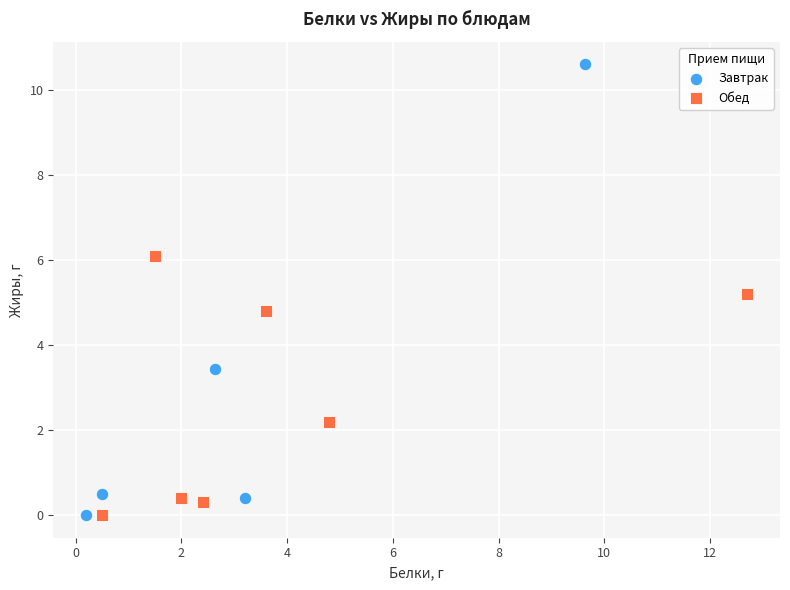

Which series has the widest spread of Y values?

Завтрак